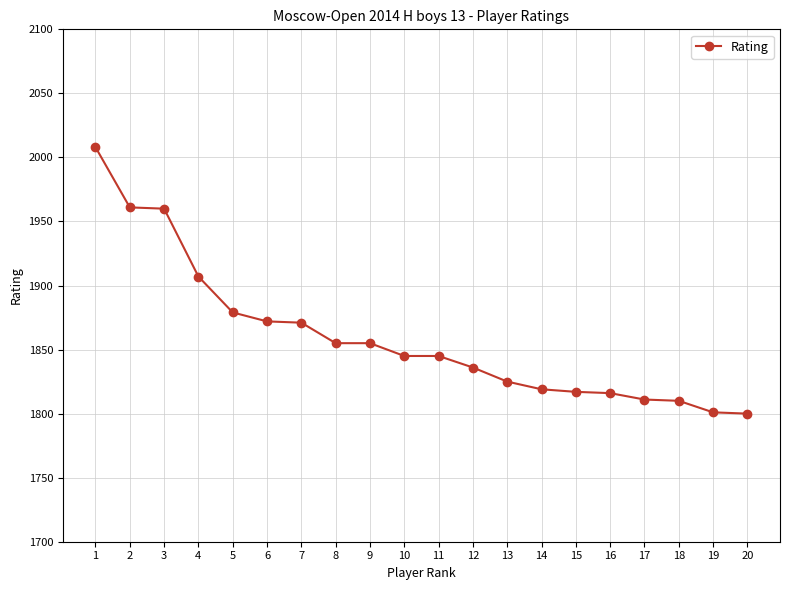

How many data points does each series have?

20